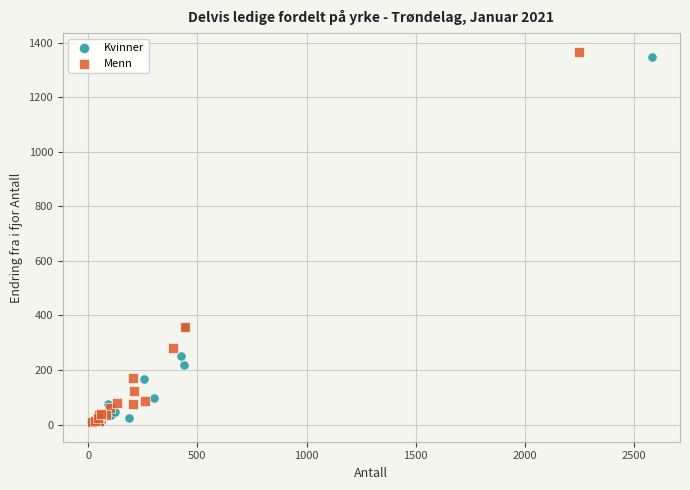

What are all the series names shown in the legend?

Kvinner, Menn